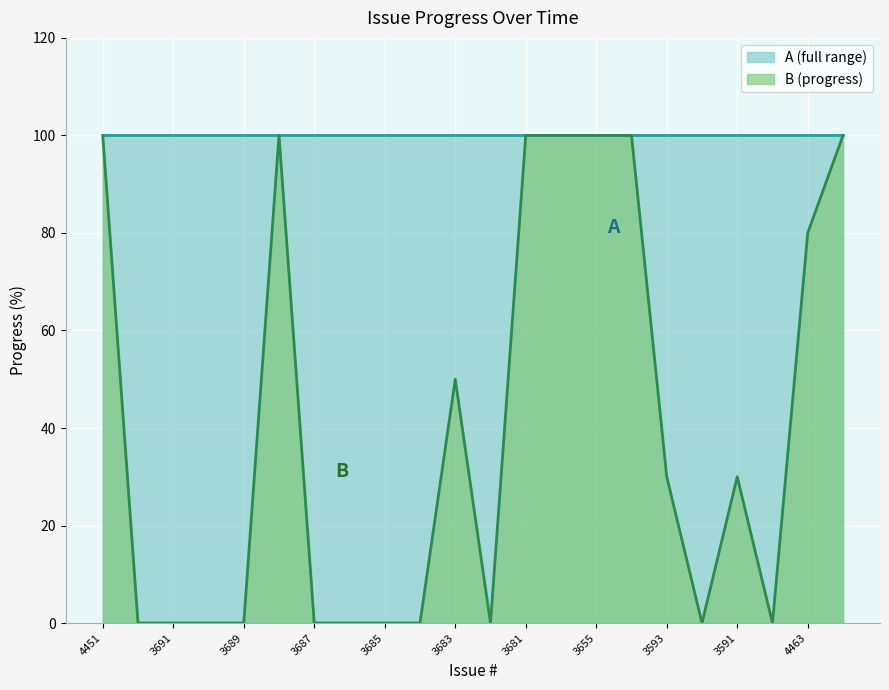

What is the sum of all values?

890